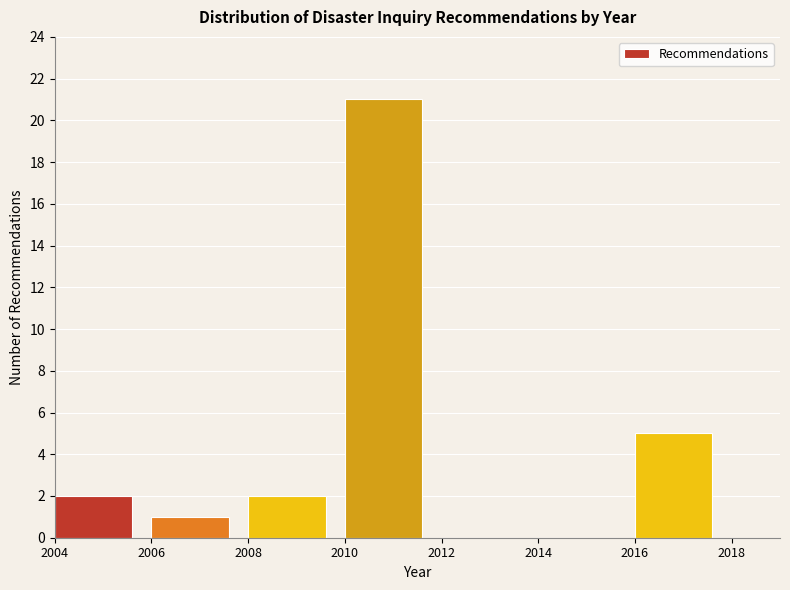

Over which range of the x-axis is the bar tallest?

2010 to 2012